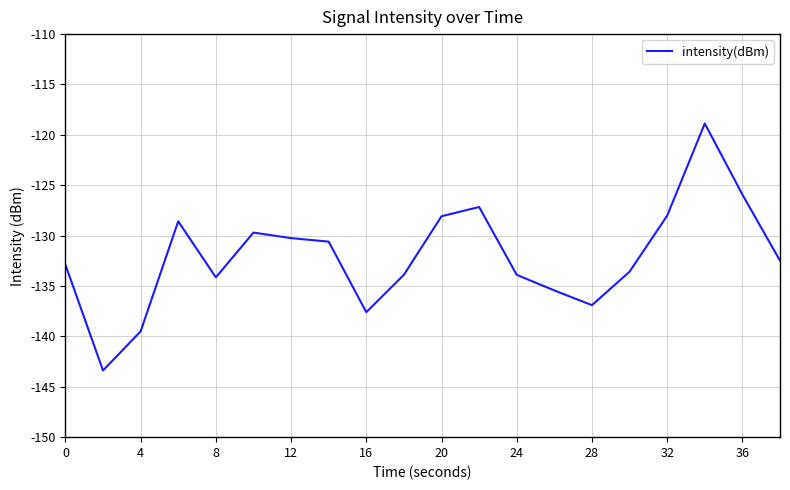

What is the smallest value displayed?

-143.4